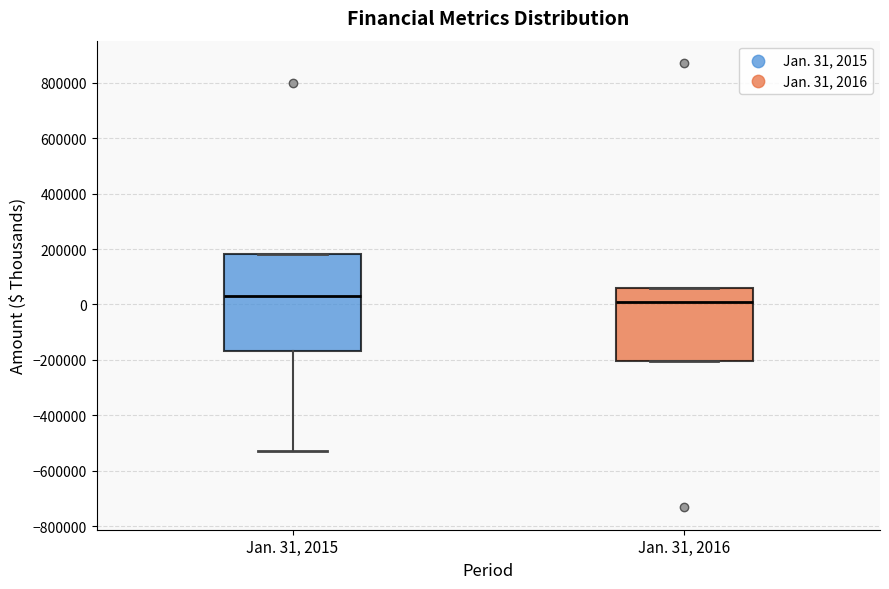

Where does the lower whisker of the box for Jan. 31, 2015 end on the y-axis? The values are not printed on the chart, so give them approximately, as read against the axis.

-520000